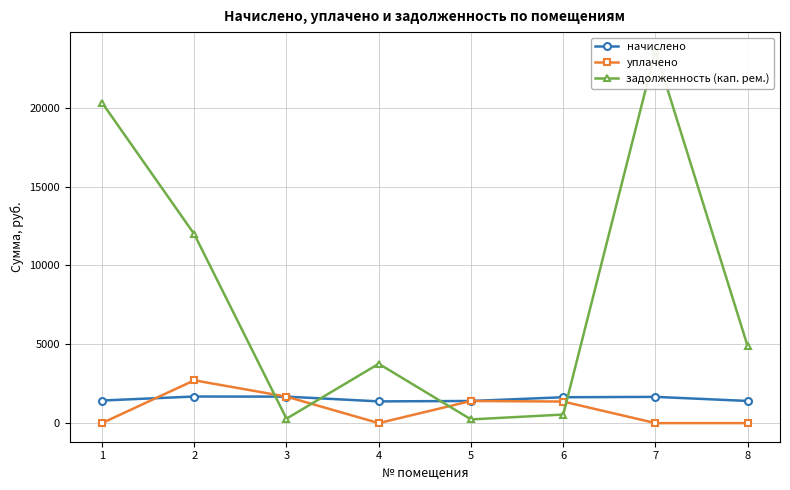

How many interior local valleys does the задолженность (кап. рем.) series have?

2